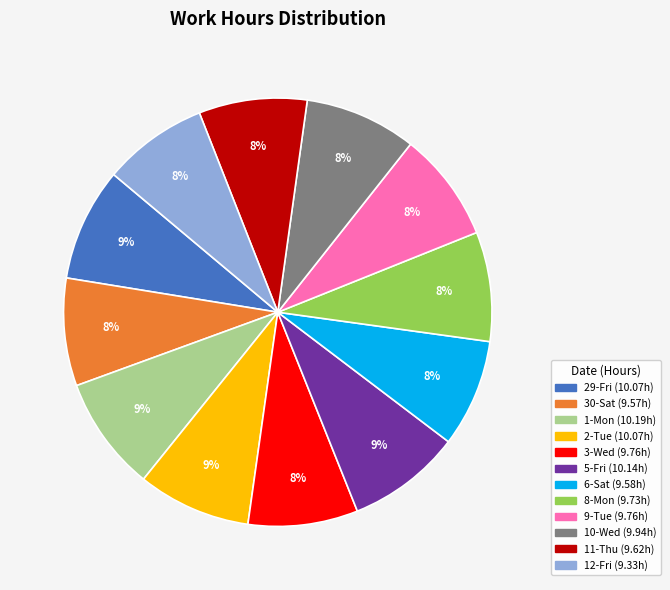

To the nearest percent, what portion does 11-Thu represent?

8%